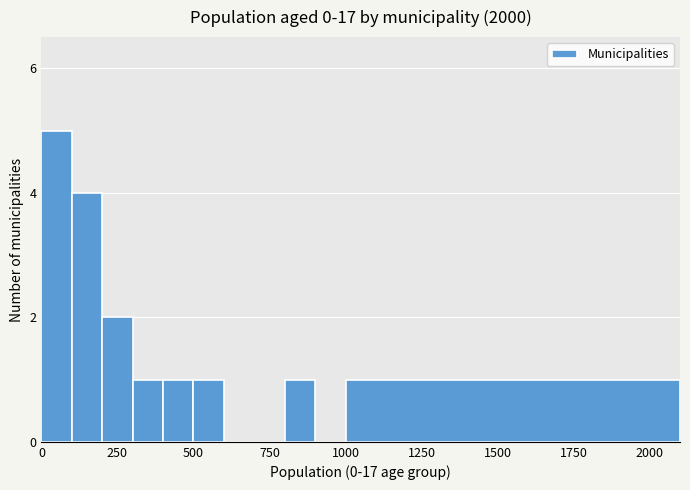

Around what value on the x-axis is the tallest bar? Give the approximate position of its centre, as read against the axis.

50